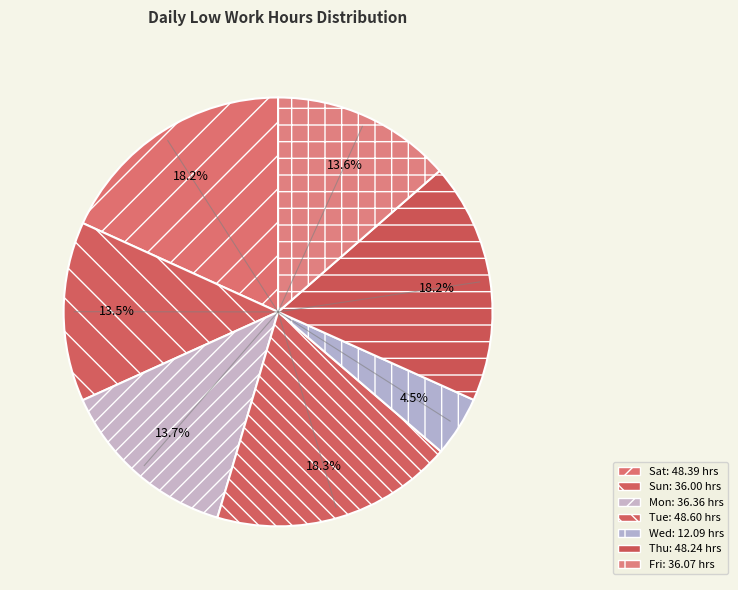

How many slices are in this pie chart?

7